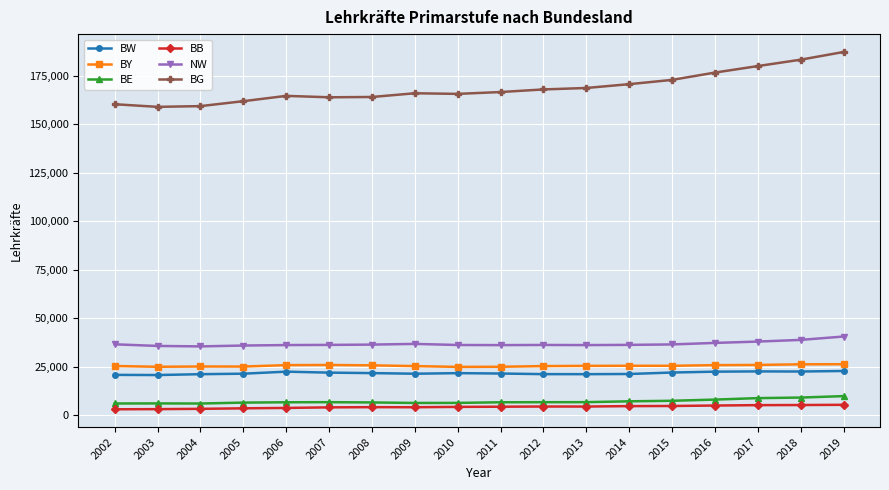

What is the difference between the maximum and second lowest values in the NW series?

4852.0